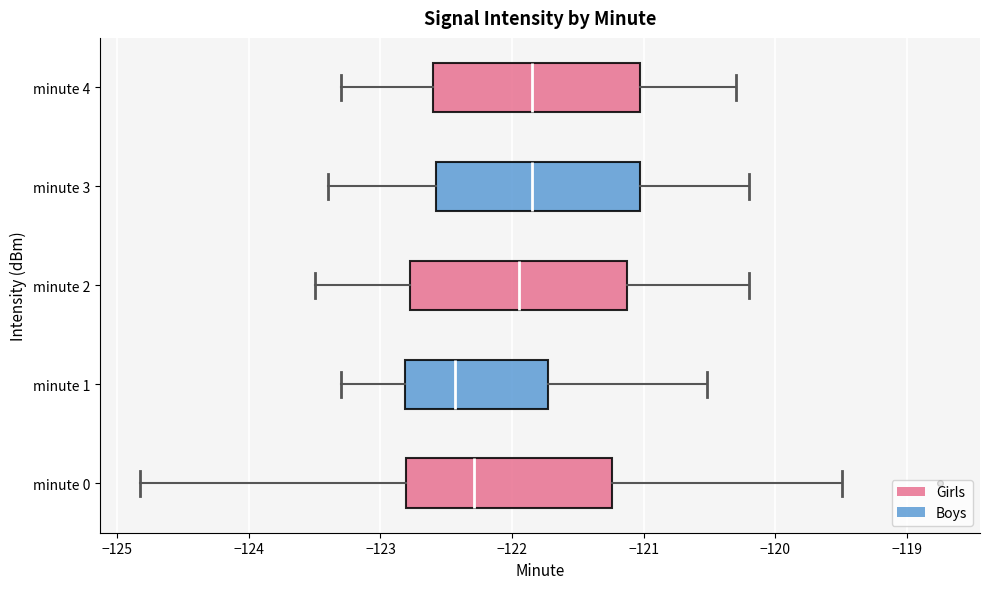

Reading bottom to top, transcribe this box plot: for each box, give where its median line is, the range the box spans, and where its two whiskers end, as read against the x-axis. The values are not printed on the chart, so give them approximately, as read against the axis.

minute 0: median -122.3, box -122.8 to -121.2, whiskers -124.8 to -119.5
minute 1: median -122.4, box -122.8 to -121.7, whiskers -123.3 to -120.5
minute 2: median -121.9, box -122.8 to -121.1, whiskers -123.5 to -120.2
minute 3: median -121.8, box -122.6 to -121.0, whiskers -123.4 to -120.2
minute 4: median -121.8, box -122.6 to -121.0, whiskers -123.3 to -120.3